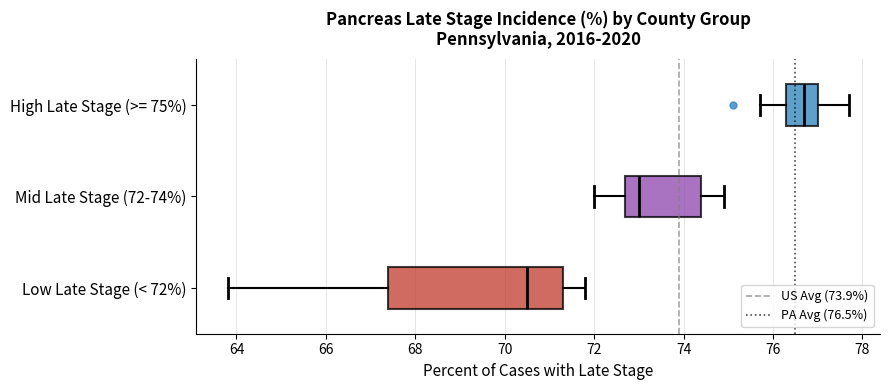

Comparing the boxes themselves (not the whiskers), which one is the widest?

Low Late Stage (< 72%)